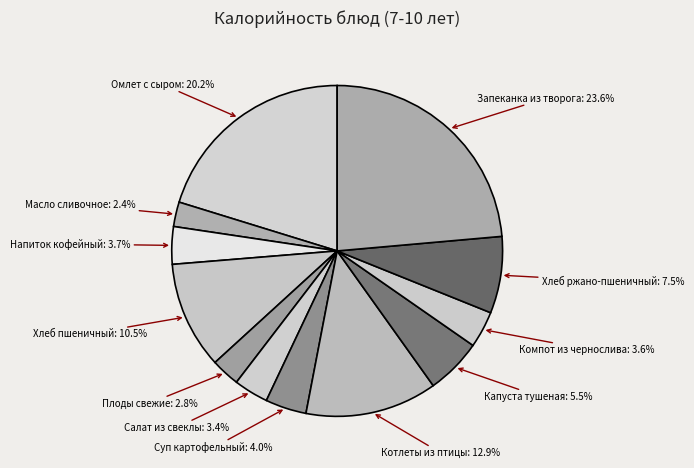

What is the total percentage of Суп картофельный and Капуста тушеная?

9.5%